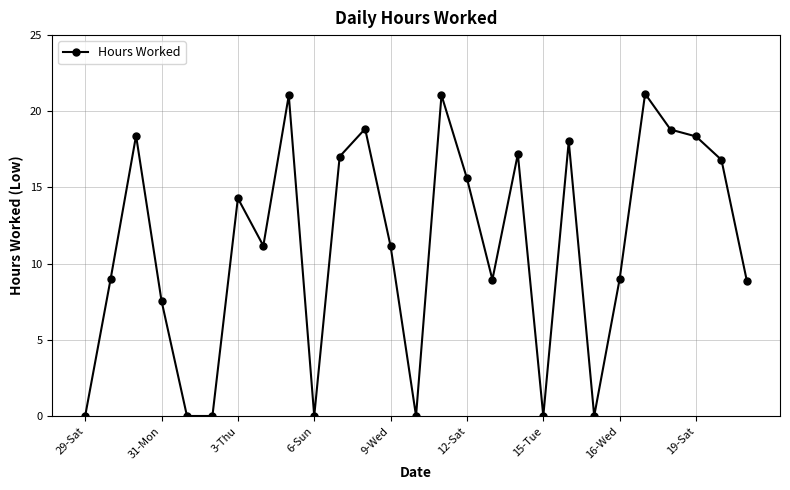

What is the sum of all values?

302.3